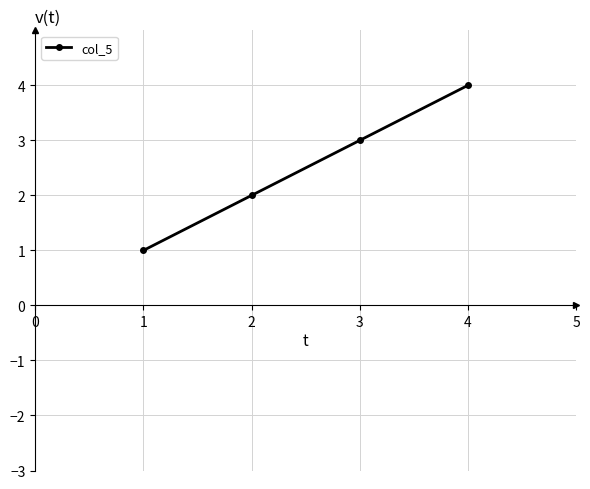

What is the value of the 4th point from the left?

4